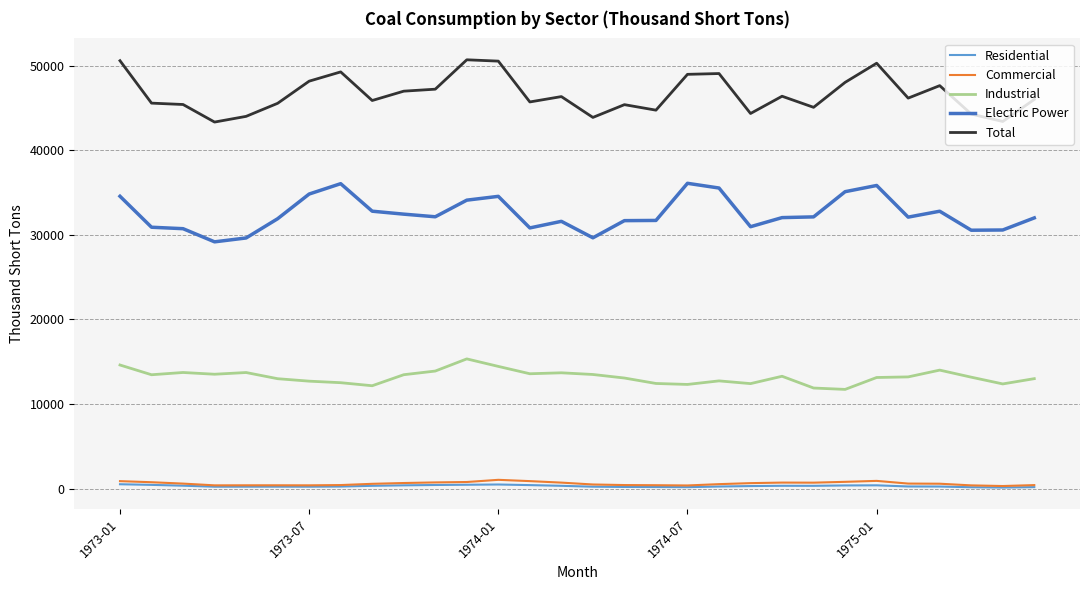

What is the lowest value of the Electric Power series?

29170.5